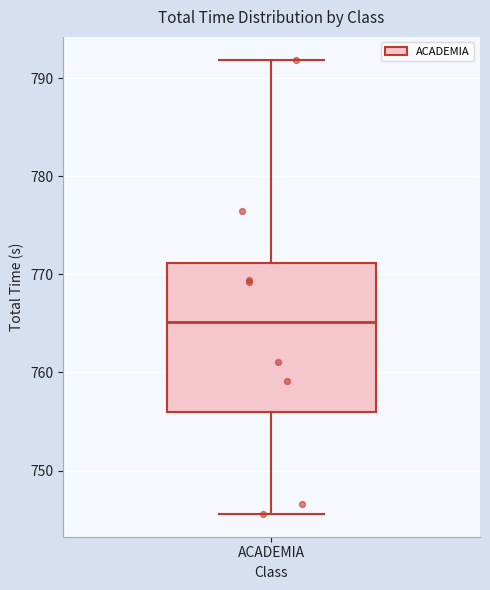

Where is the lower edge of the box for ACADEMIA on the y-axis? The values are not printed on the chart, so give them approximately, as read against the axis.

756